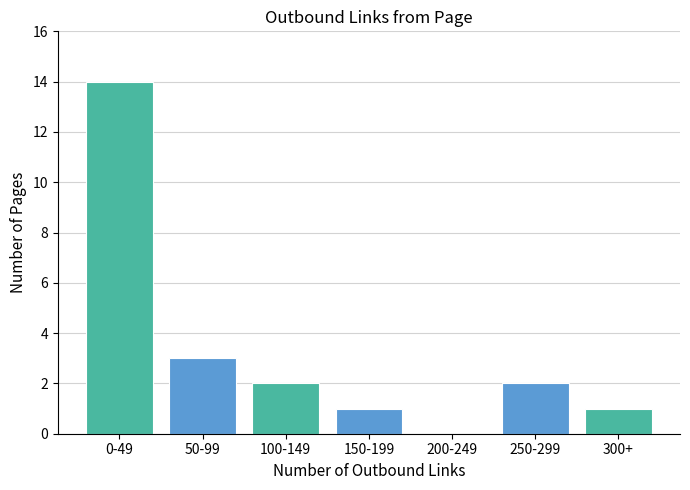

Reading left to right, what are all the values shown in this chart?

0-49=14	50-99=3	100-149=2	150-199=1	200-249=0	250-299=2	300+=1